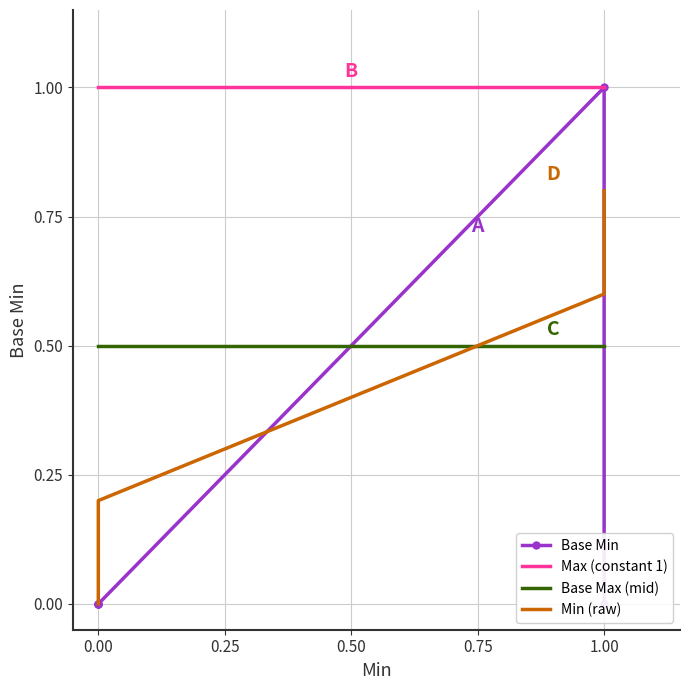

Is this an area chart (filled region under the line)?

No